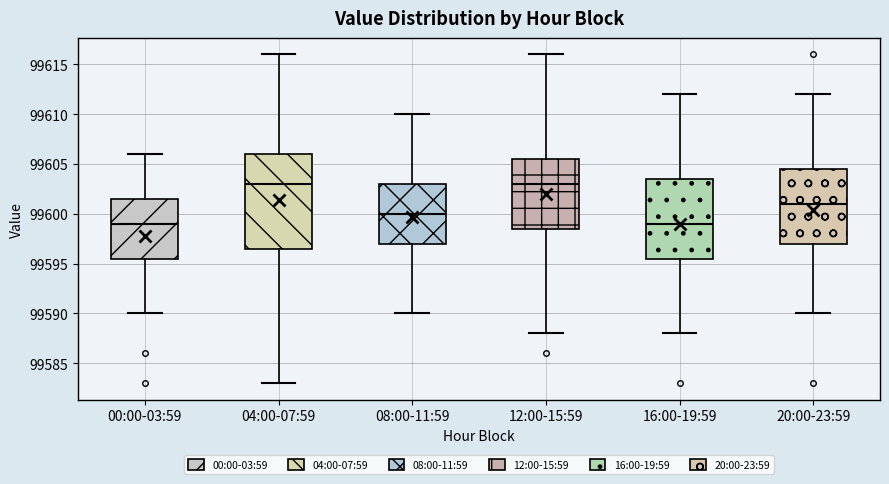

Reading left to right, read every box against the y-axis: the position of its median line, the range the box covers, and the ends of its whiskers. The values are not printed on the chart, so give them approximately, as read against the axis.

00:00-03:59: median 99599.0, box 99595.5 to 99601.5, whiskers 99590.0 to 99606.0
04:00-07:59: median 99603.0, box 99596.5 to 99606.0, whiskers 99583.0 to 99616.0
08:00-11:59: median 99600.0, box 99597.0 to 99603.0, whiskers 99590.0 to 99610.0
12:00-15:59: median 99603.0, box 99598.5 to 99605.5, whiskers 99588.0 to 99616.0
16:00-19:59: median 99599.0, box 99595.5 to 99603.5, whiskers 99588.0 to 99612.0
20:00-23:59: median 99601.0, box 99597.0 to 99604.5, whiskers 99590.0 to 99612.0